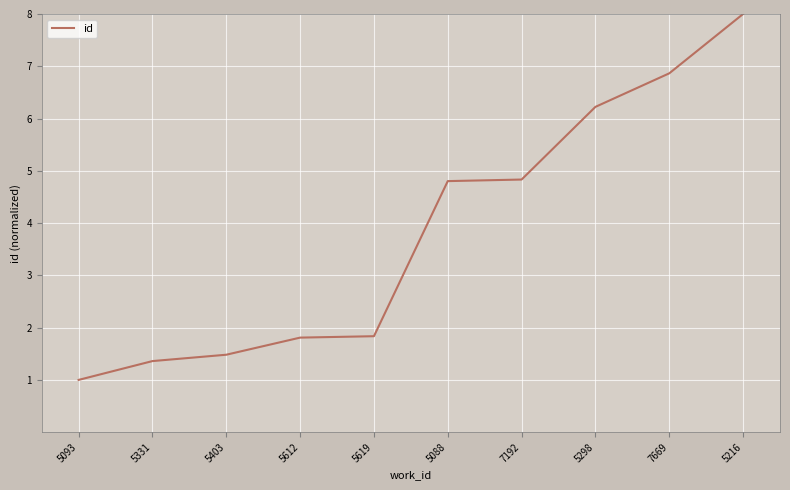

What is the change in value from 5331 to 7192?

+3.5